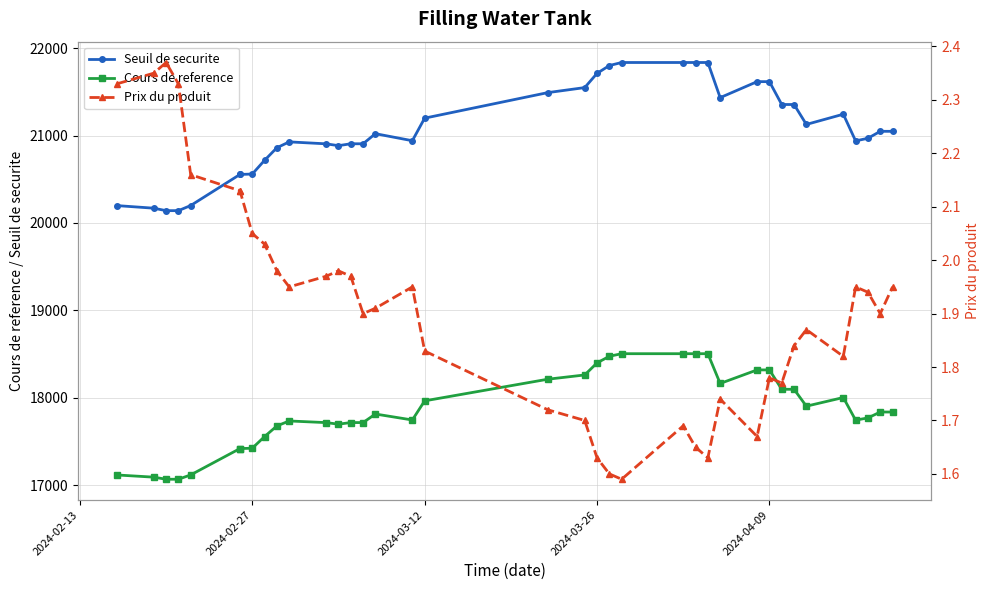

How many values in the Seuil de securite series exceed 21021?

19